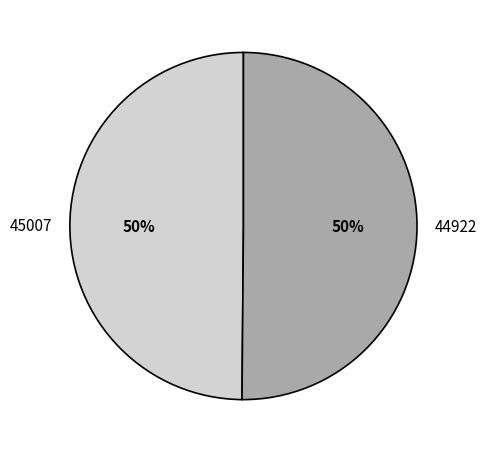

Approximately how many times larger is the value at 44922 compared to 45007?

1.0